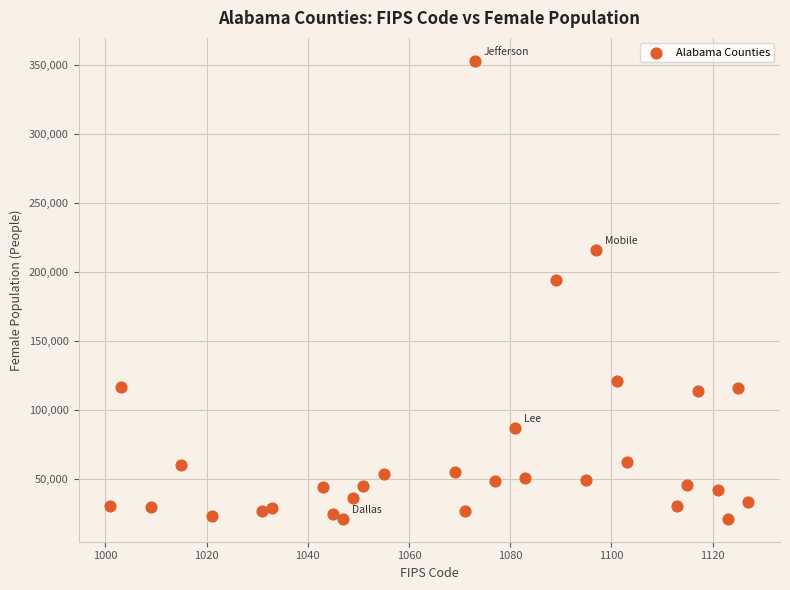

What is the range of X values (max minus min)?

126